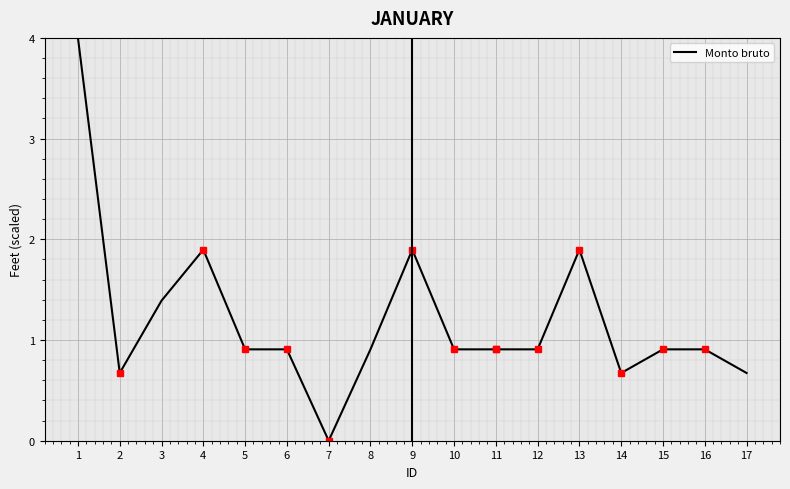

Count the number of data series in this chart.

1